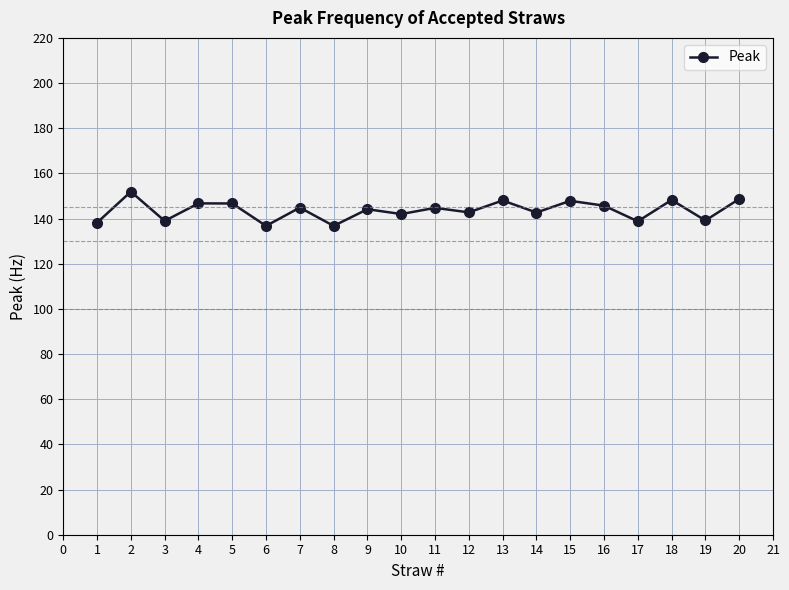

At which category does the chart reach its peak across all series?

2